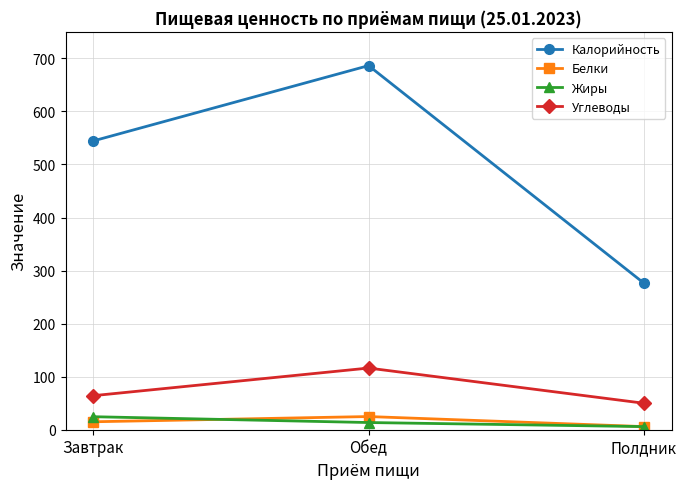

At which label does Жиры first exceed 13?

Завтрак